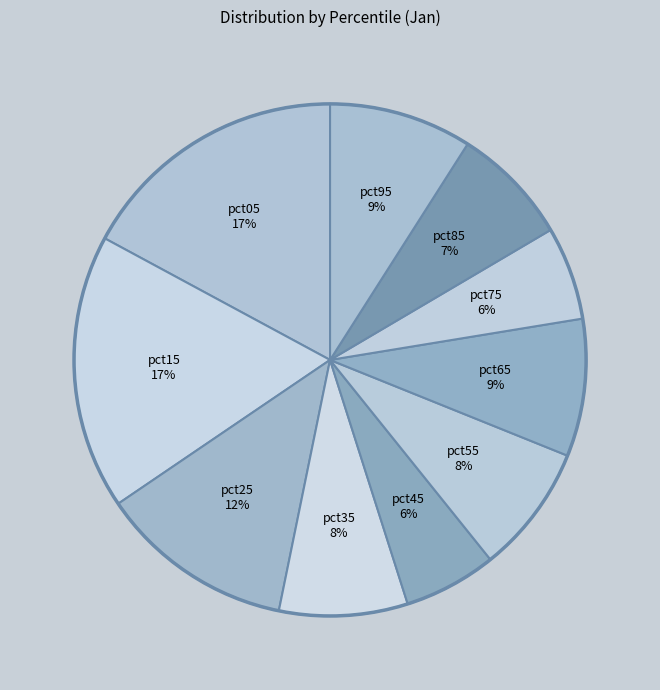

Do pct35 and pct85 together represent more than half of the pie?

No